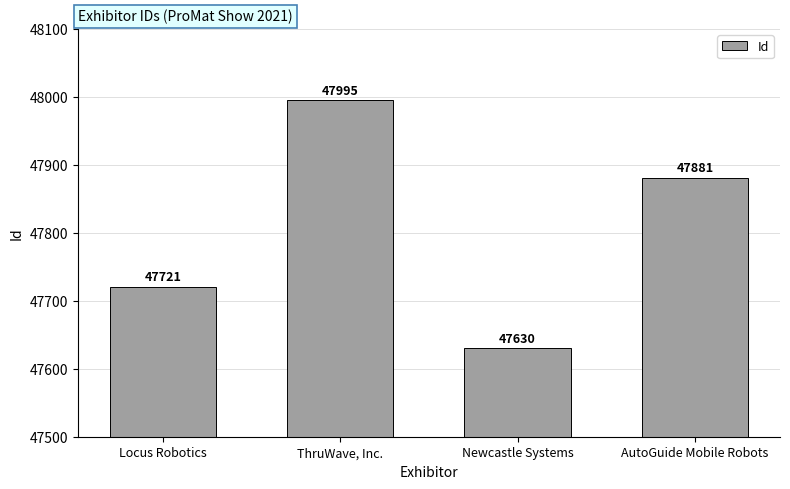

Rank the categories by value from lowest to highest.

Newcastle Systems, Locus Robotics, AutoGuide Mobile Robots, ThruWave, Inc.